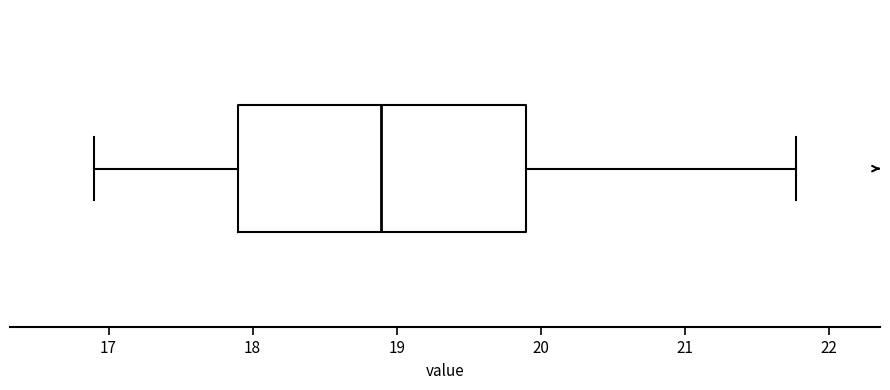

Read this box plot against the x-axis: the position of the median line, the range covered by the box, and the ends of both whiskers. The values are not printed on the chart, so give them approximately, as read against the axis.

median 18.9, box 17.9 to 19.9, whiskers 16.9 to 21.8